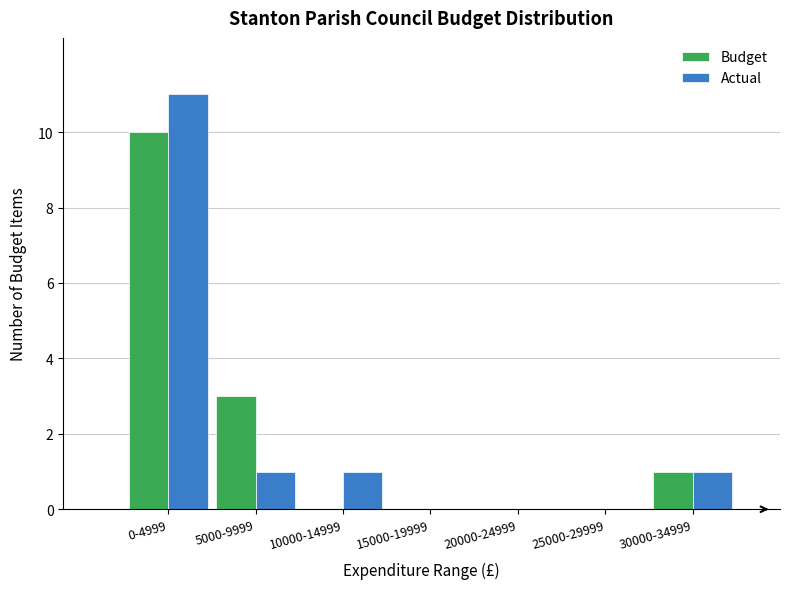

Reading left to right, extract all data points from this chart.

Budget: 0-4999=10	5000-9999=3	10000-14999=0	15000-19999=0	20000-24999=0	25000-29999=0	30000-34999=1
Actual: 0-4999=11	5000-9999=1	10000-14999=1	15000-19999=0	20000-24999=0	25000-29999=0	30000-34999=1